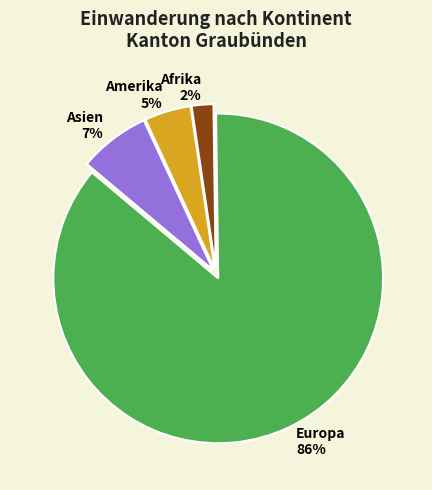

Which slice is the smallest?

Afrika